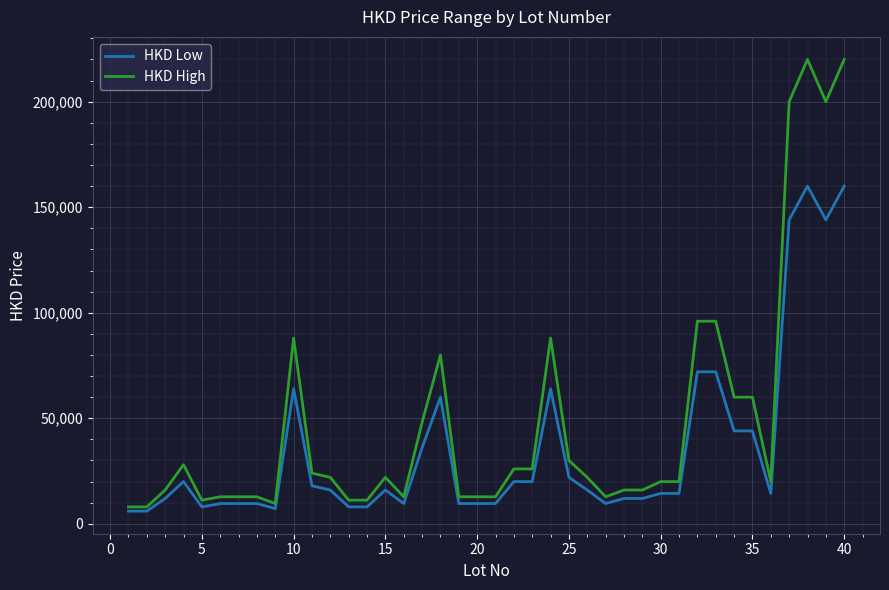

Which series has the largest total across all categories?

HKD High